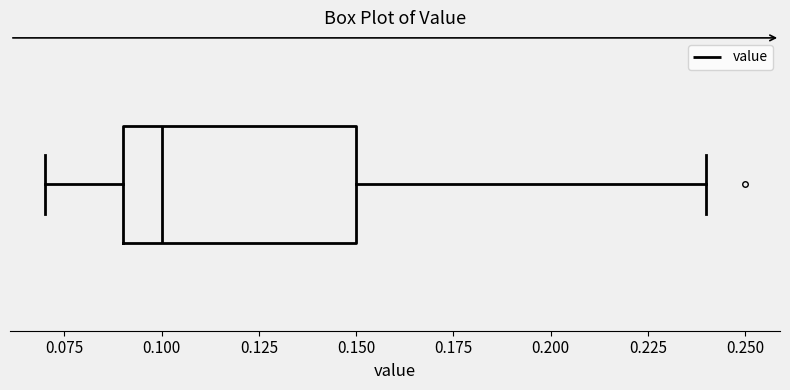

Transcribe this box plot: give where the median line is, the range the box spans, and where the two whiskers end, as read against the x-axis. The values are not printed on the chart, so give them approximately, as read against the axis.

median 0.10, box 0.09 to 0.15, whiskers 0.07 to 0.24